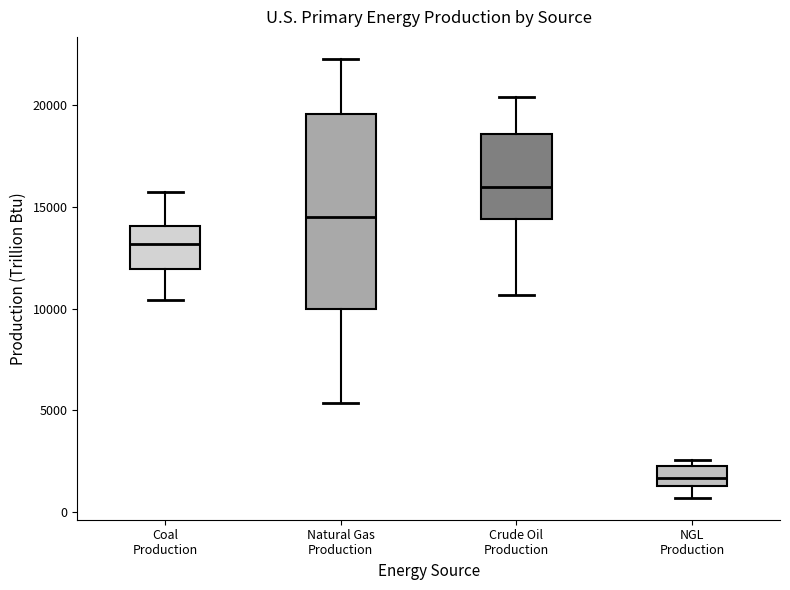

Where is the upper edge of the box for NGL Production on the y-axis? The values are not printed on the chart, so give them approximately, as read against the axis.

2500